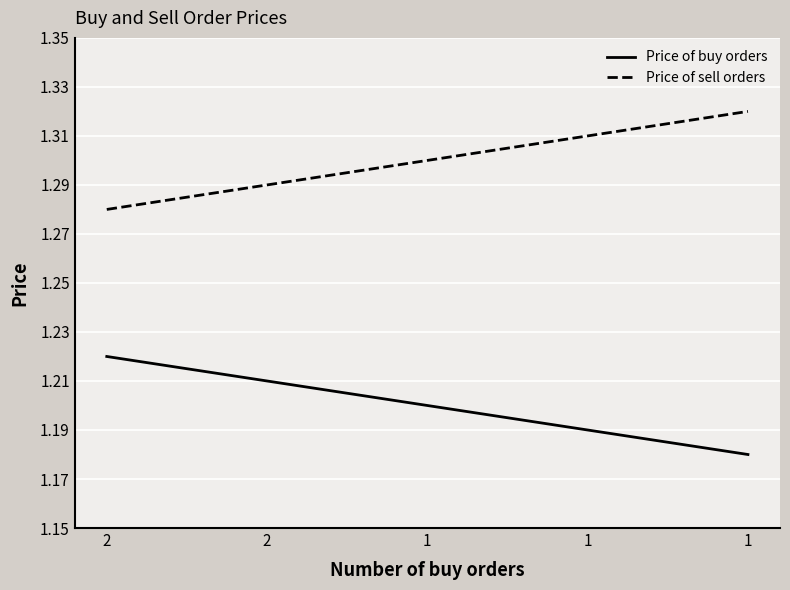

How many lines are shown in the chart?

2